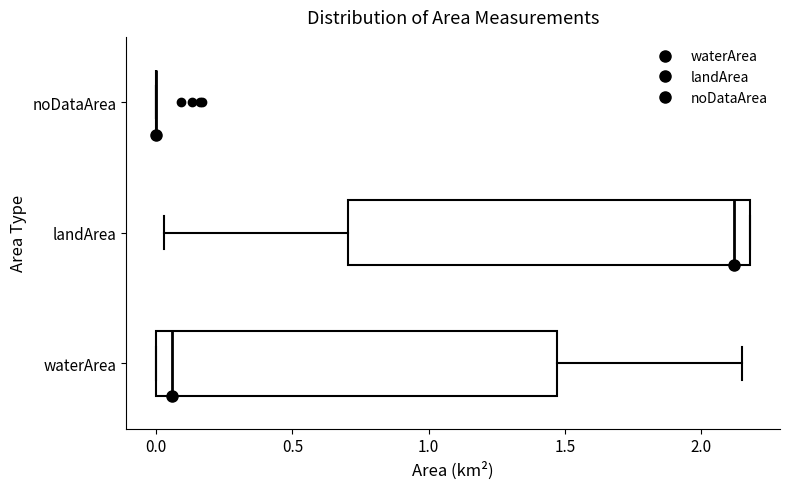

Reading bottom to top, transcribe this box plot: for each box, give where its median line is, the range the box spans, and where its two whiskers end, as read against the x-axis. The values are not printed on the chart, so give them approximately, as read against the axis.

waterArea: median 0.05, box 0.00 to 1.45, whiskers 0.00 to 2.15
landArea: median 2.10, box 0.70 to 2.20, whiskers 0.05 to 2.20
noDataArea: box collapsed to a line at 0.00, whiskers 0.00 to 0.00